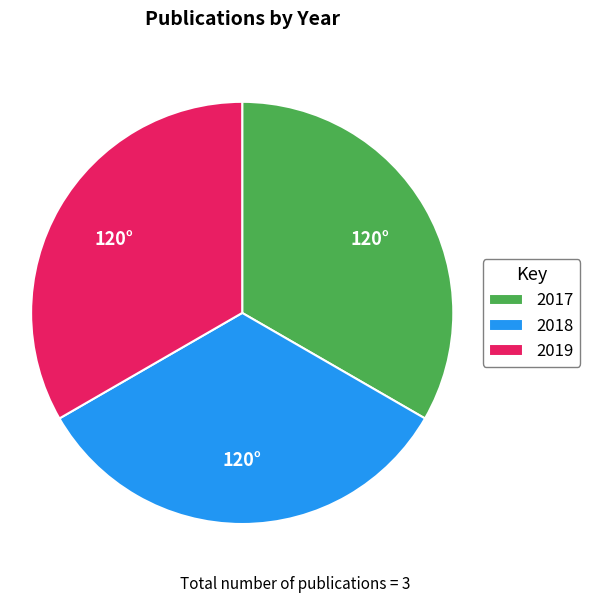

Is there any slice that represents more than half of the pie?

No